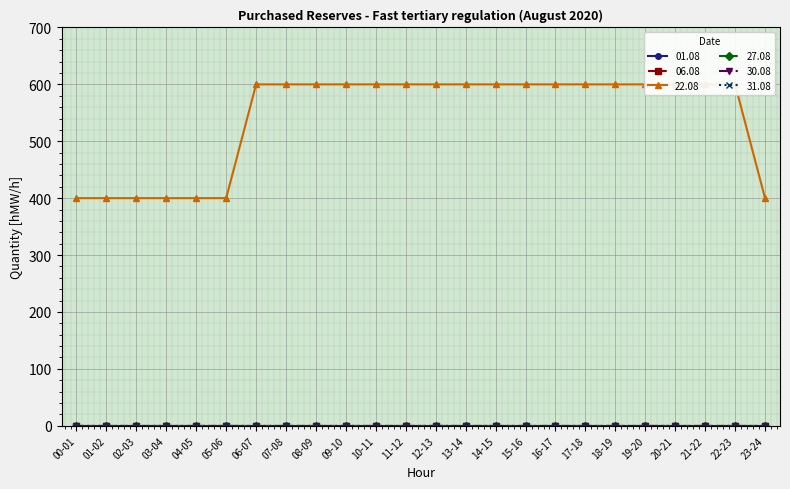

At which category does the chart reach its peak across all series?

06-07